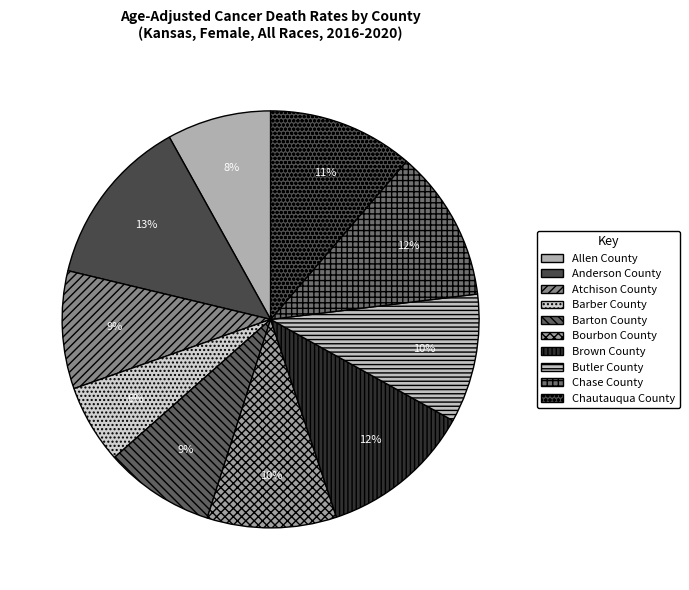

How much of the chart is everything except Allen County?

91.9%